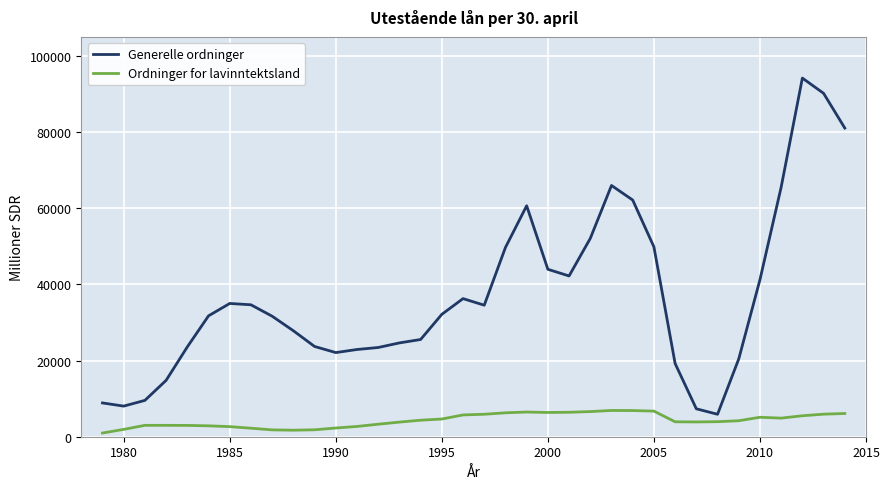

List the series in order of their peak value, lowest first.

Ordninger for lavinntektsland, Generelle ordninger